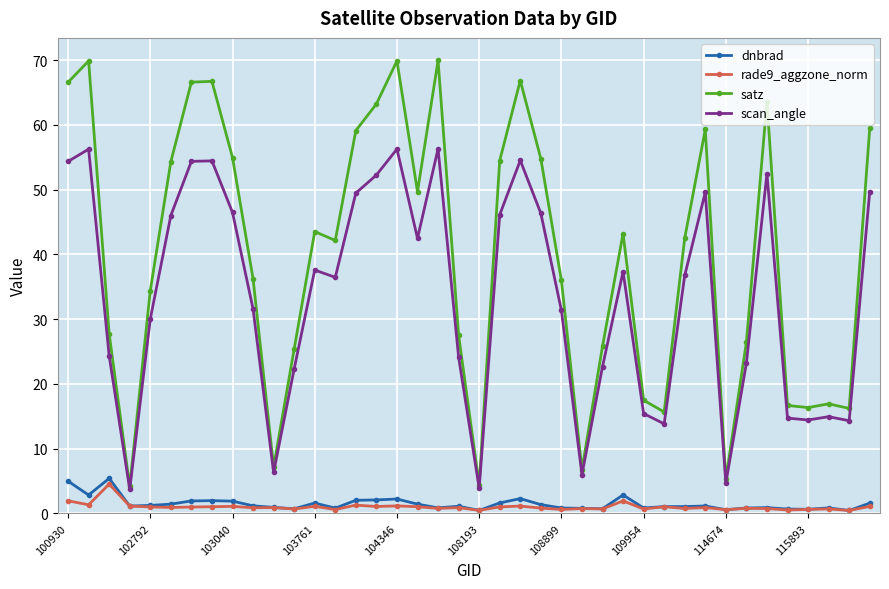

Which series has the widest spread of values?

satz